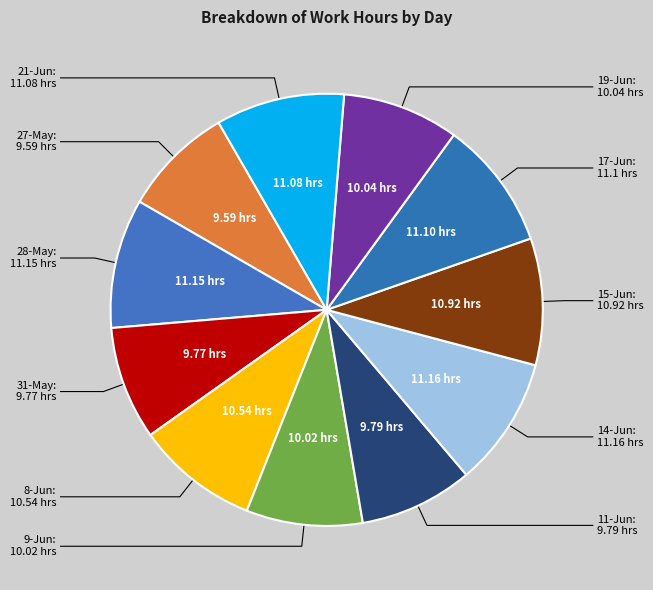

How many segments does this pie chart have?

11